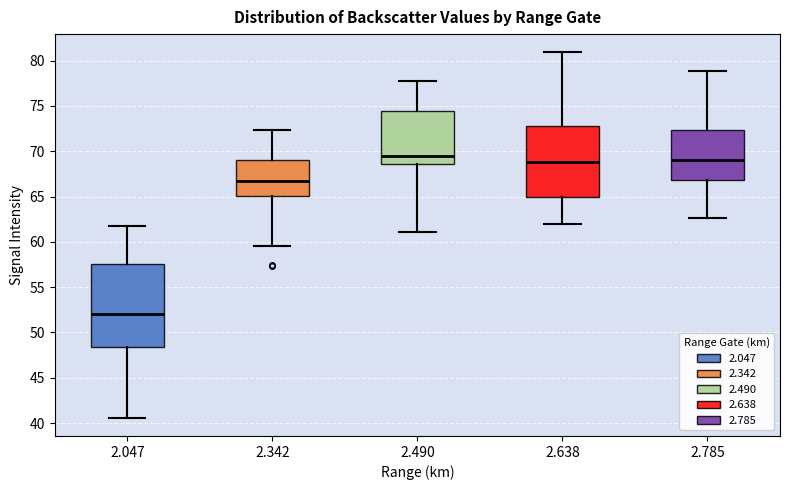

Where does the lower whisker of the box at x = 2.047 end on the y-axis? The values are not printed on the chart, so give them approximately, as read against the axis.

40.5